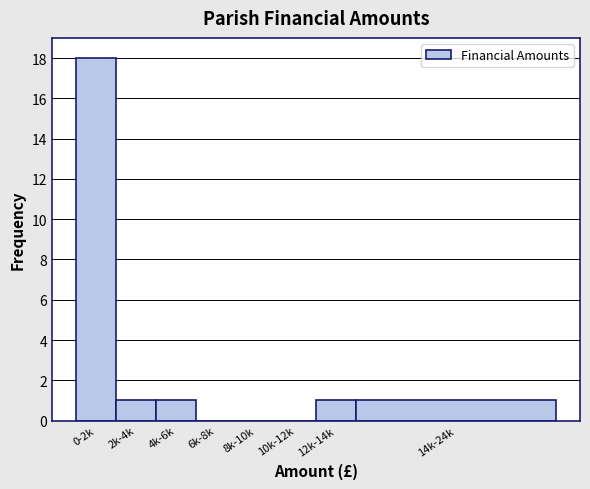

Reading left to right, extract all data points from this chart.

0-2k=18	2k-4k=1	4k-6k=1	6k-8k=0	8k-10k=0	10k-12k=0	12k-14k=1	14k-24k=1